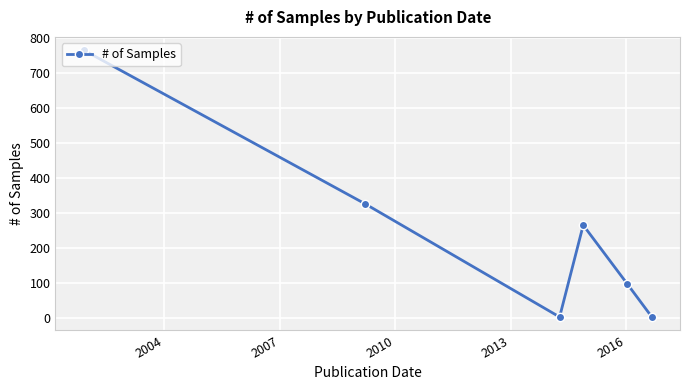

What is the sum of all values?

1465